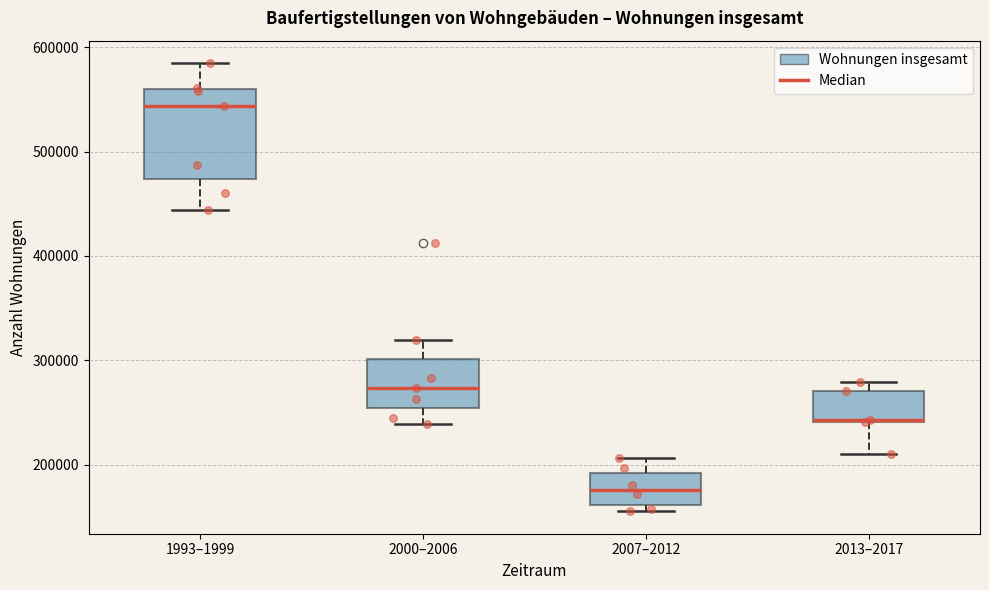

Where is the upper edge of the box for 2013–2017 on the y-axis? The values are not printed on the chart, so give them approximately, as read against the axis.

270000